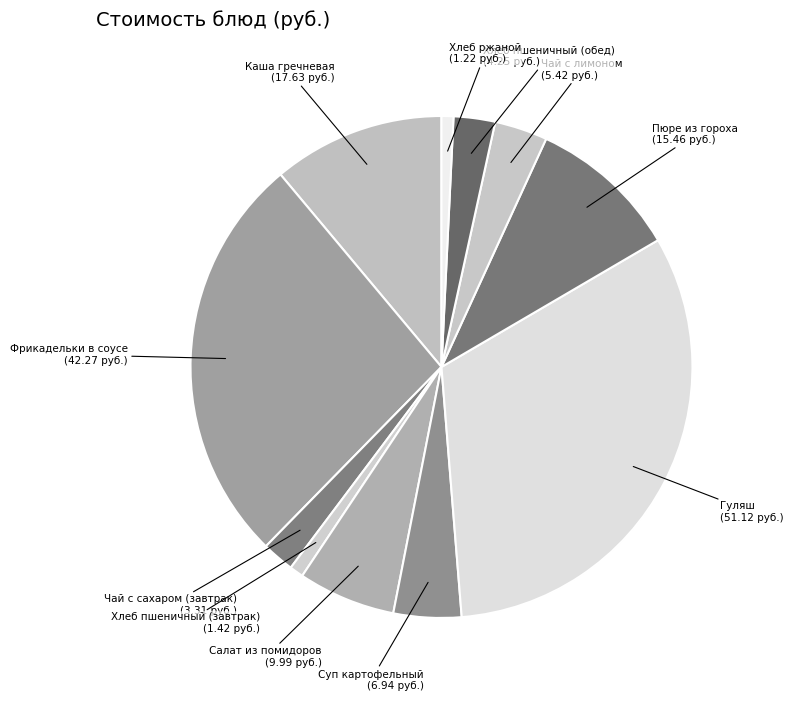

Do Хлеб пшеничный (обед) and Хлеб пшеничный (завтрак) together represent more than half of the pie?

No